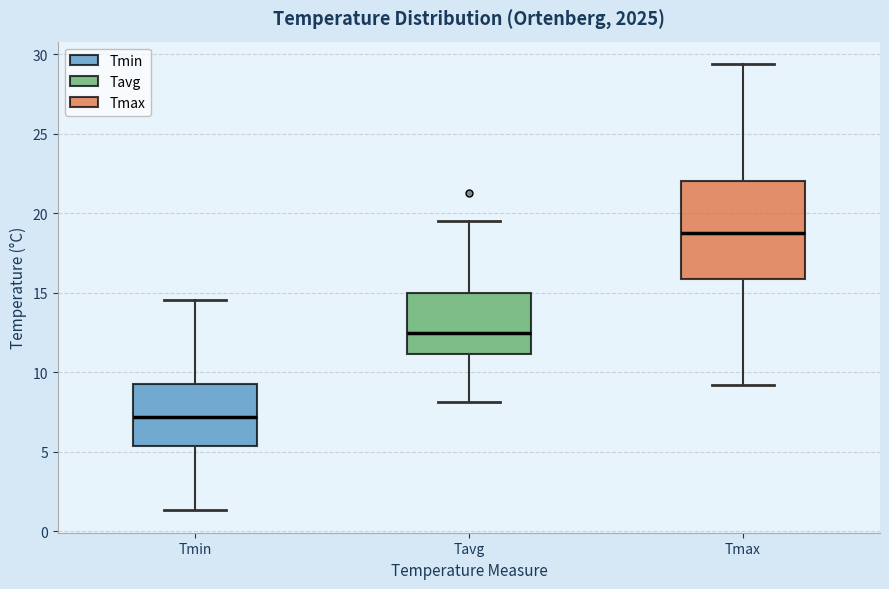

Comparing the boxes themselves (not the whiskers), which one is the tallest?

Tmax